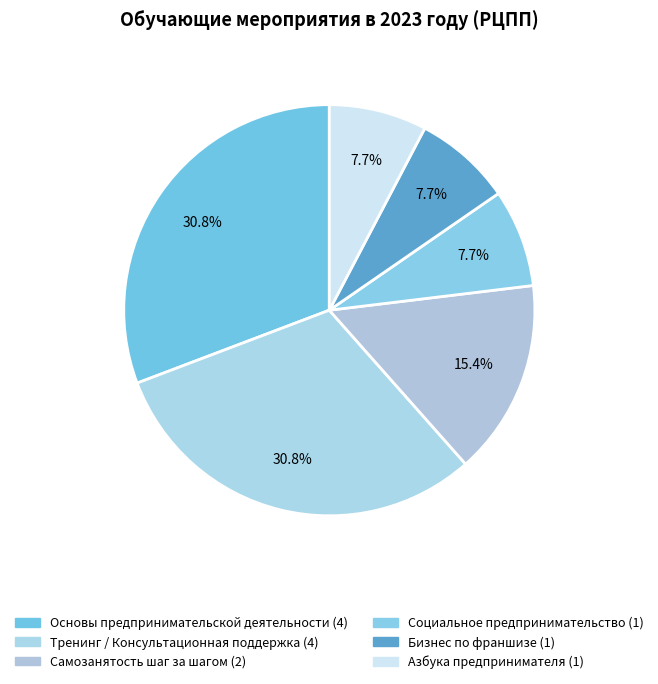

How many segments does this pie chart have?

6